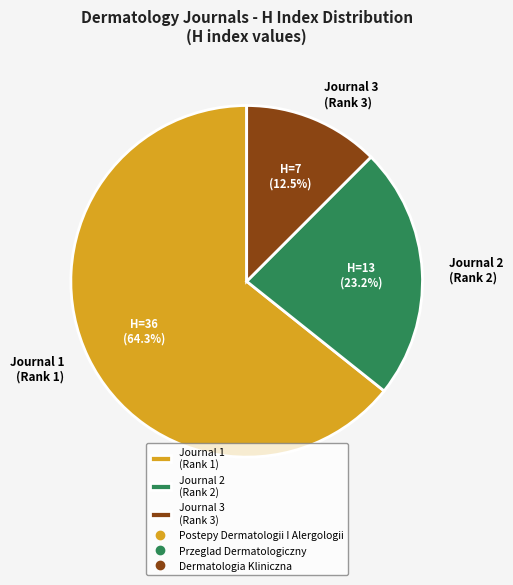

Between Journal 3 (Rank 3) and Journal 1 (Rank 1), which is larger?

Journal 1 (Rank 1)